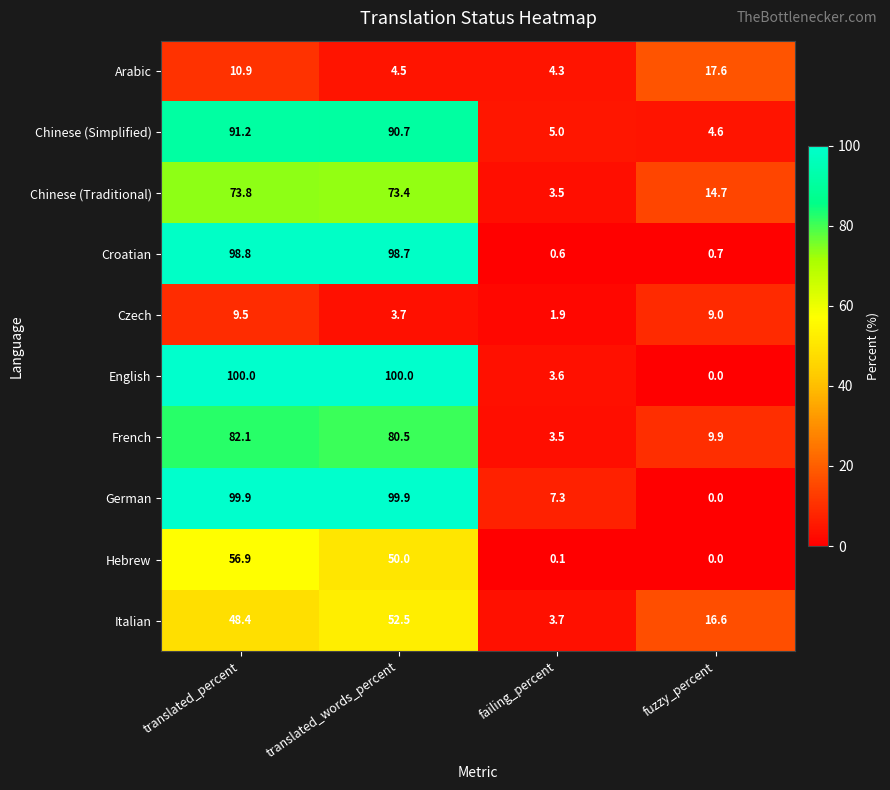

What is the total value across all series at failing_percent?

33.5